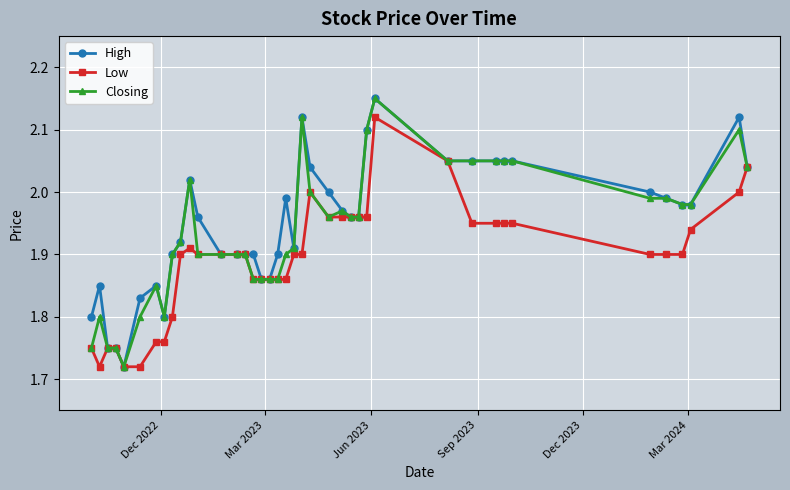

True or false: Closing has more than 0 interior local peaks.

True